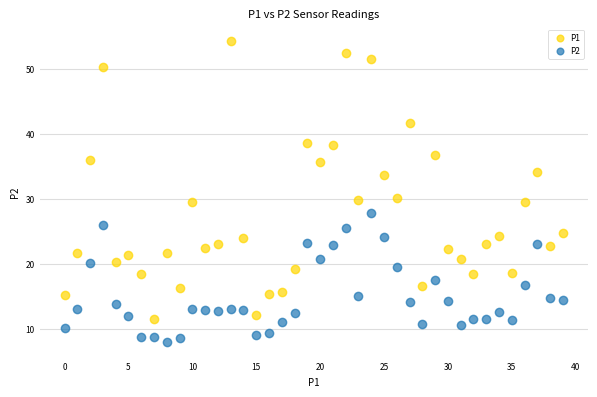

Which series contains the lowest Y value?

P2